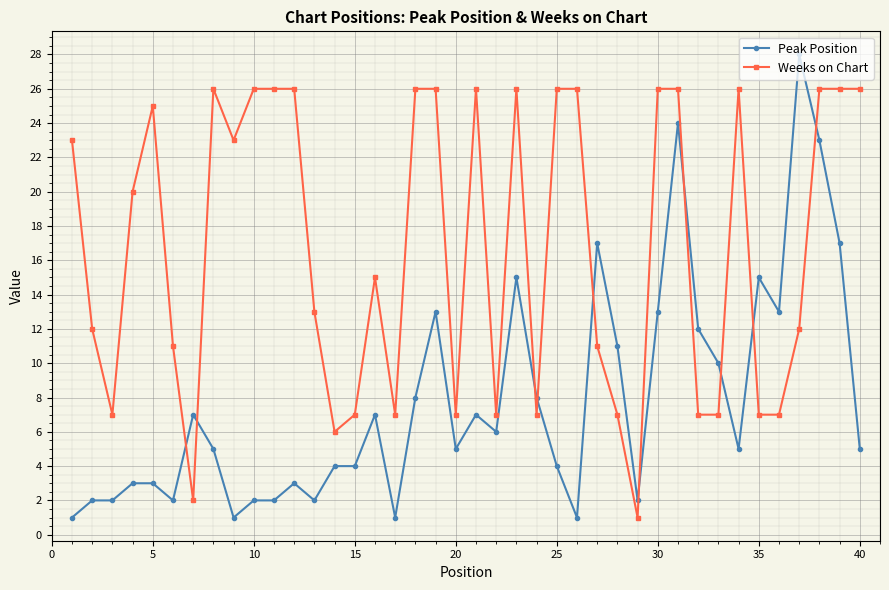

What are all the series names shown in the legend?

Peak Position, Weeks on Chart